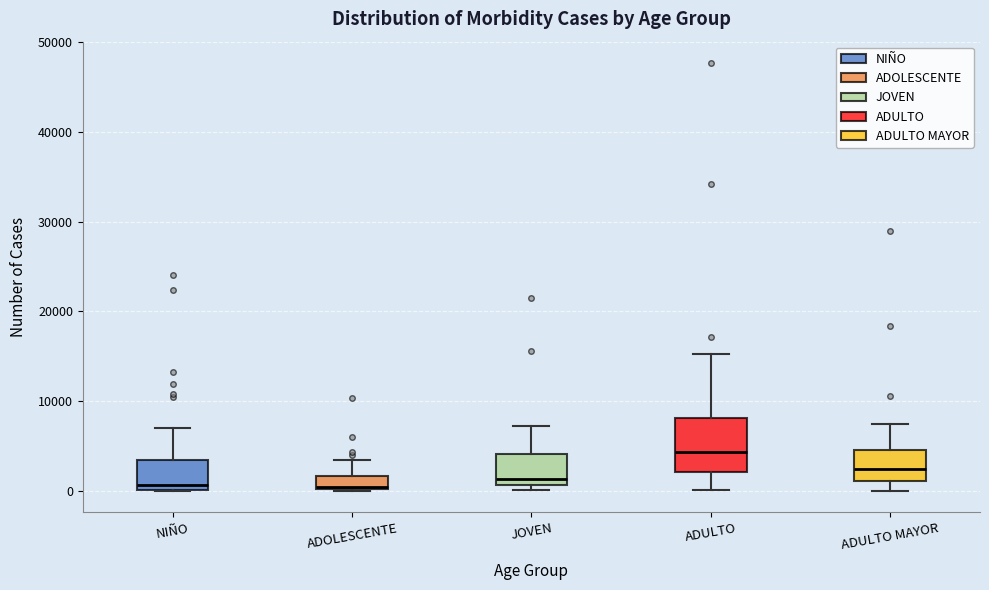

Which box is the tallest, from its lower edge to its upper edge?

ADULTO